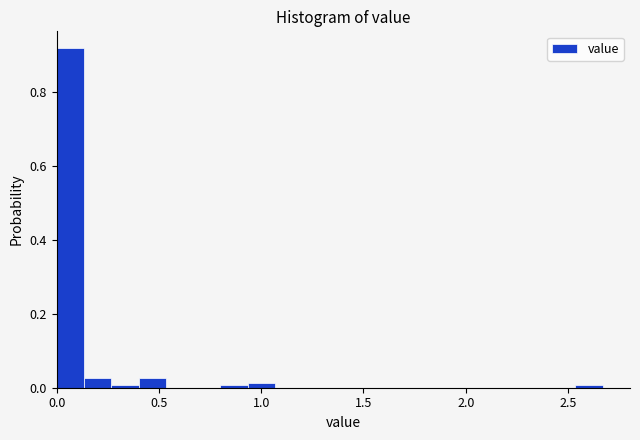

Read against the x-axis, roughly where is the centre of the tallest bar?

0.05